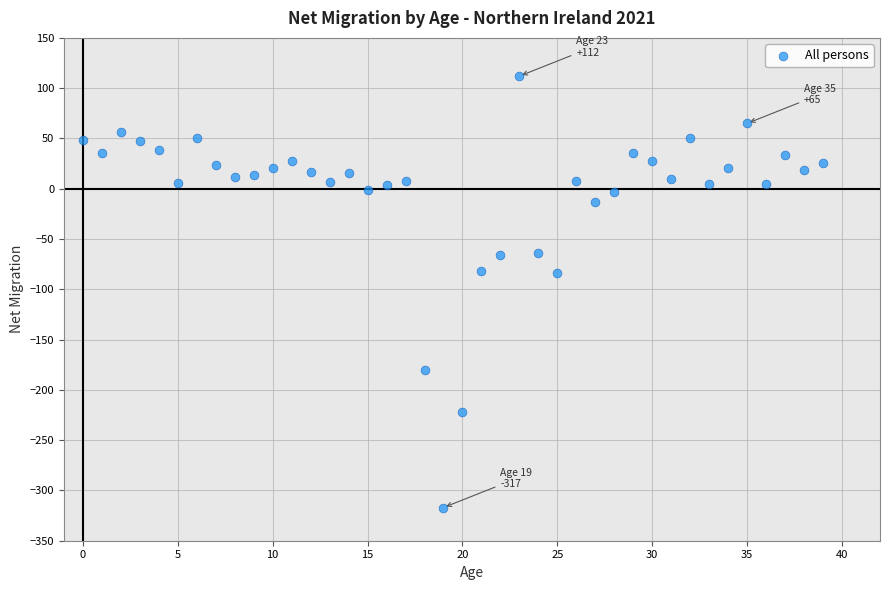

What is the range of Y values (max minus min)?

429